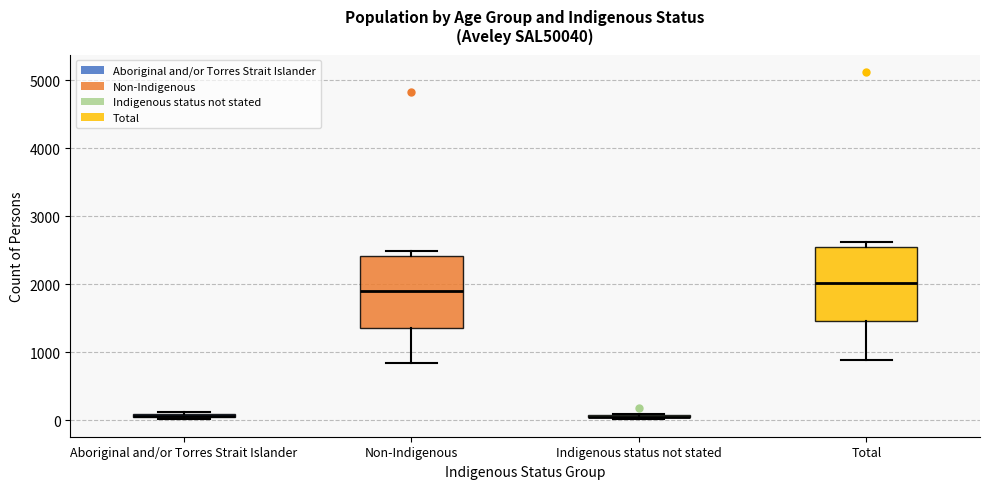

Where is the upper edge of the box for Indigenous status not stated on the y-axis? The values are not printed on the chart, so give them approximately, as read against the axis.

100